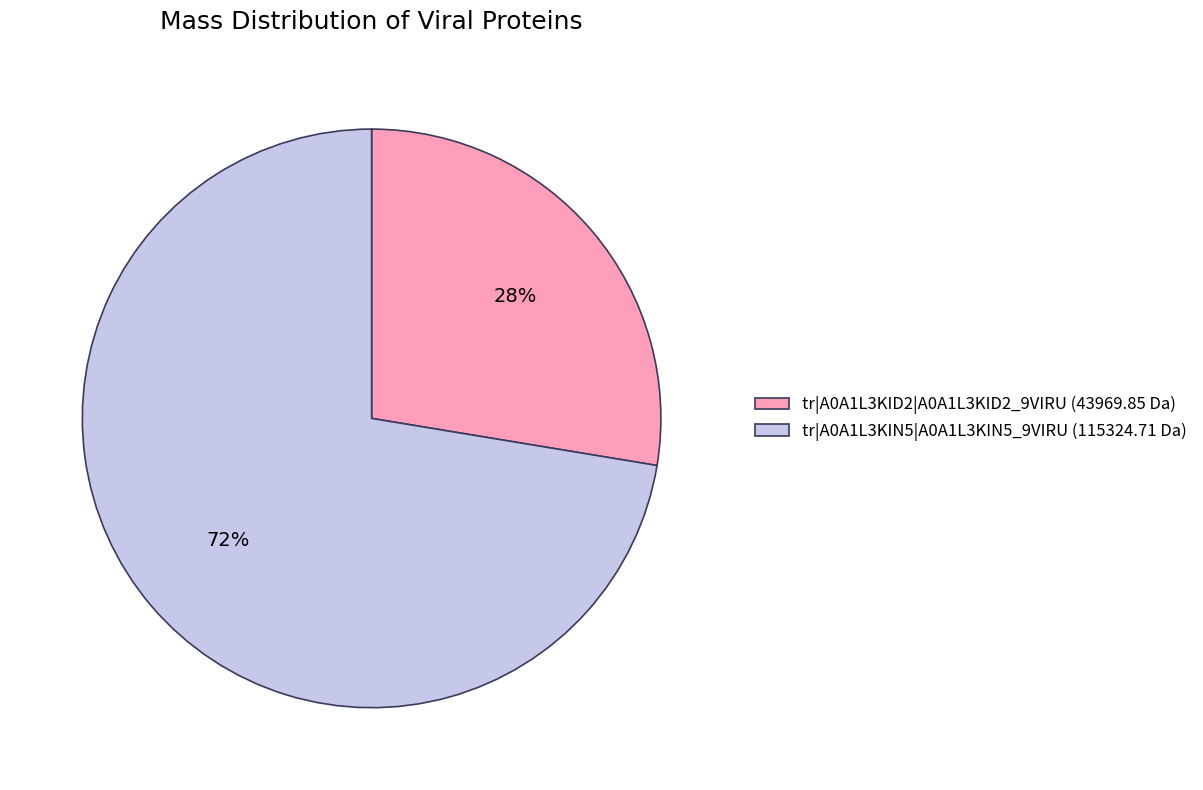

True or false: tr|A0A1L3KIN5|A0A1L3KIN5_9VIRU accounts for 72% of the total.

True